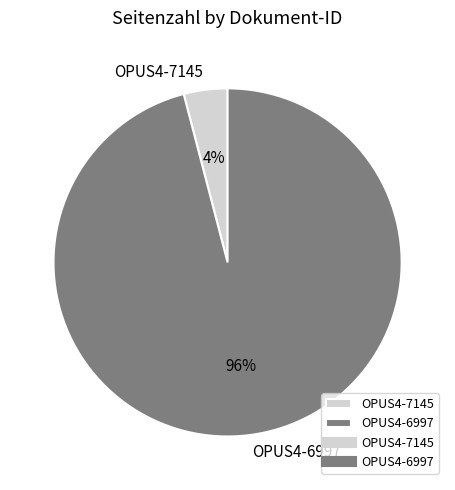

Count the number of slices in the pie.

2